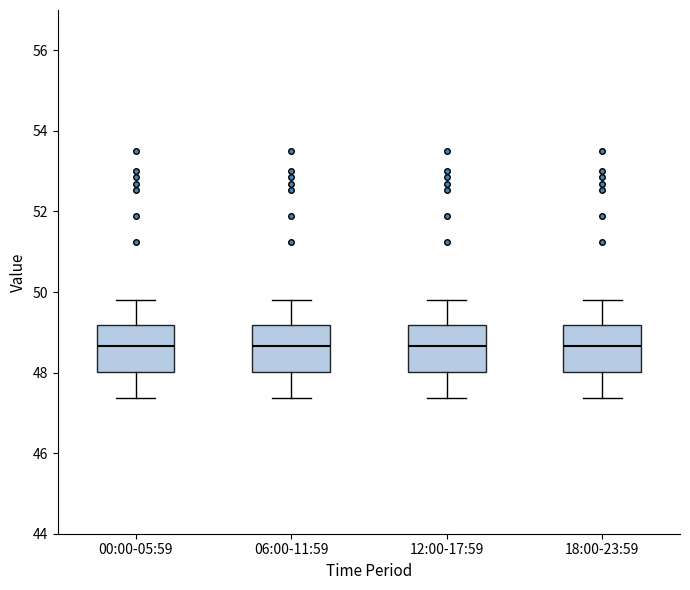

Reading left to right, transcribe this box plot: for each box, give where its median line is, the range the box spans, and where its two whiskers end, as read against the y-axis. The values are not printed on the chart, so give them approximately, as read against the axis.

00:00-05:59: median 48.6, box 48.0 to 49.2, whiskers 47.4 to 49.8
06:00-11:59: median 48.6, box 48.0 to 49.2, whiskers 47.4 to 49.8
12:00-17:59: median 48.6, box 48.0 to 49.2, whiskers 47.4 to 49.8
18:00-23:59: median 48.6, box 48.0 to 49.2, whiskers 47.4 to 49.8